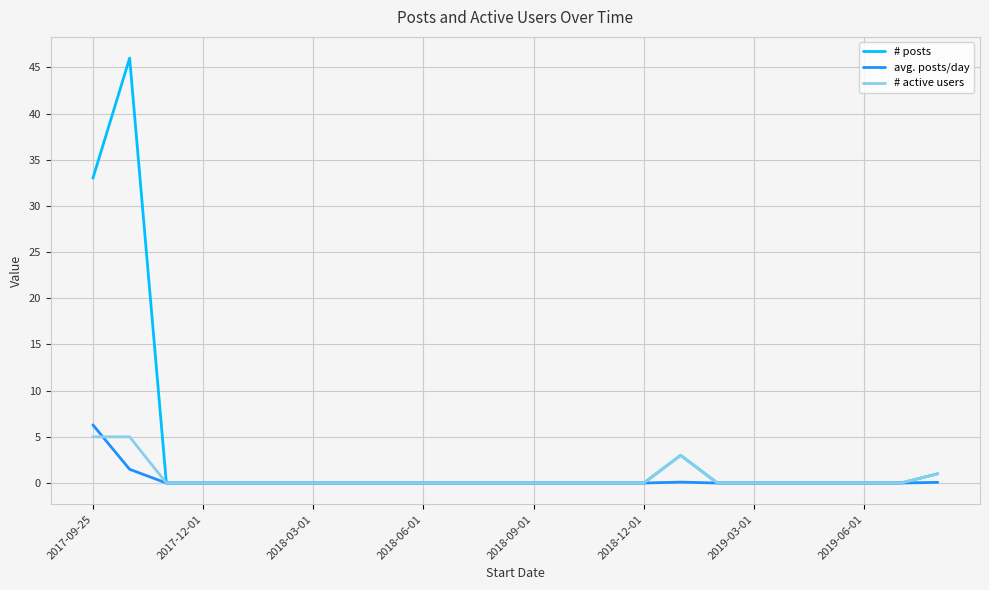

Which series has the largest total across all categories?

# posts